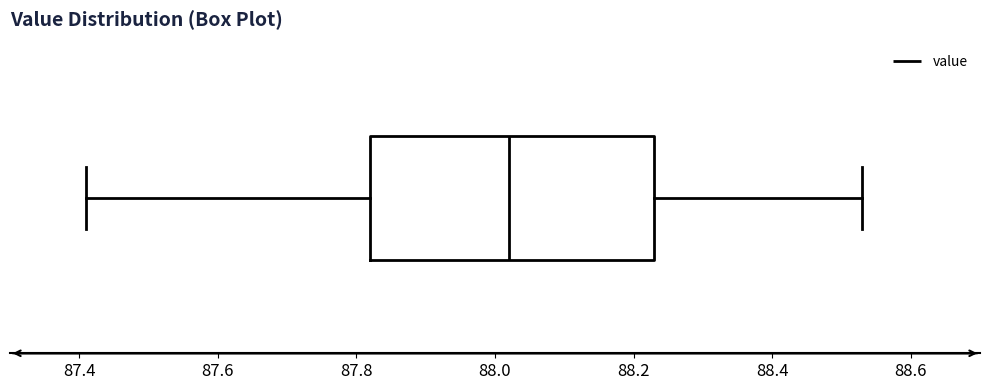

Transcribe this box plot: give where the median line is, the range the box spans, and where the two whiskers end, as read against the x-axis. The values are not printed on the chart, so give them approximately, as read against the axis.

median 88.02, box 87.82 to 88.24, whiskers 87.42 to 88.54